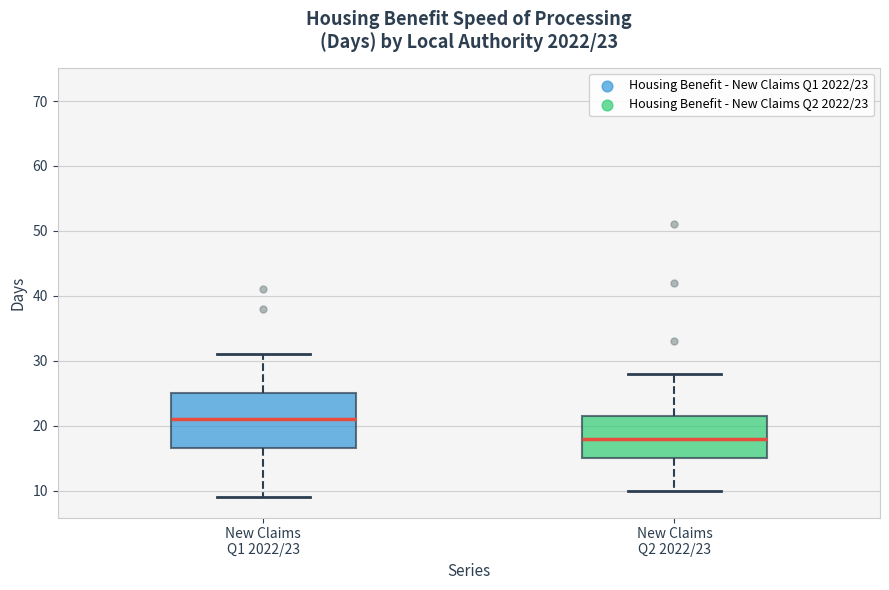

Which box has the highest median line?

New Claims Q1 2022/23